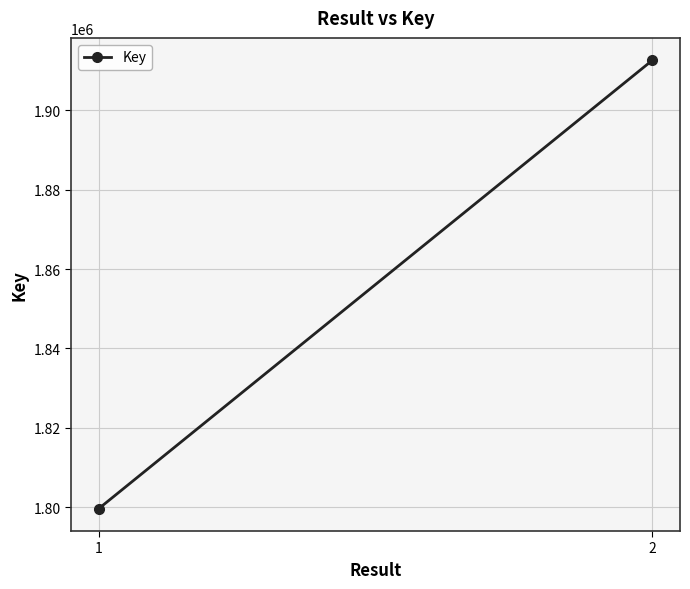

Reading left to right, extract all data points from this chart.

1=1799679	2=1912564